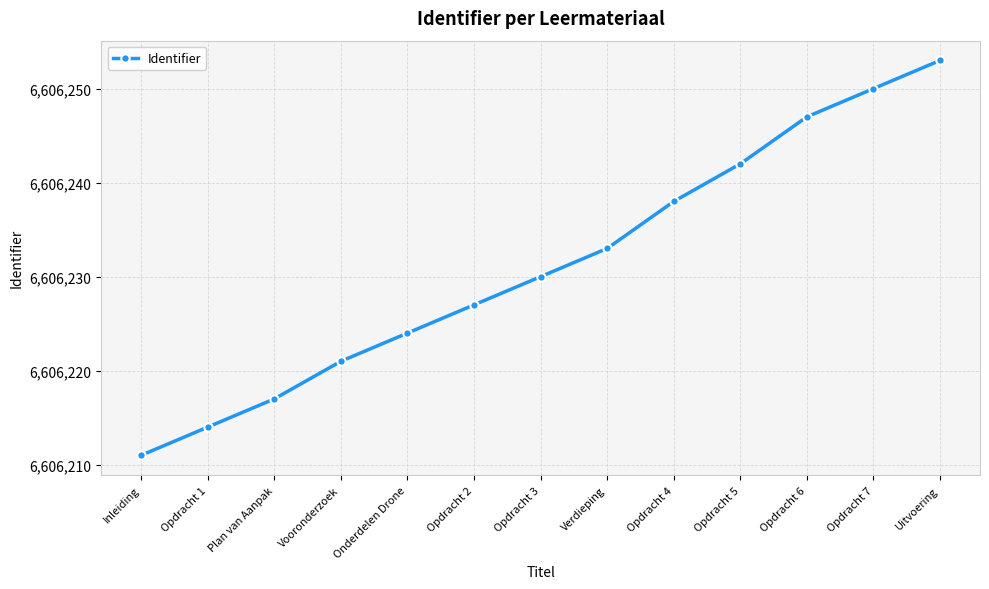

What is the ratio of the value at Uitvoering to the value at Plan van Aanpak?

1.0